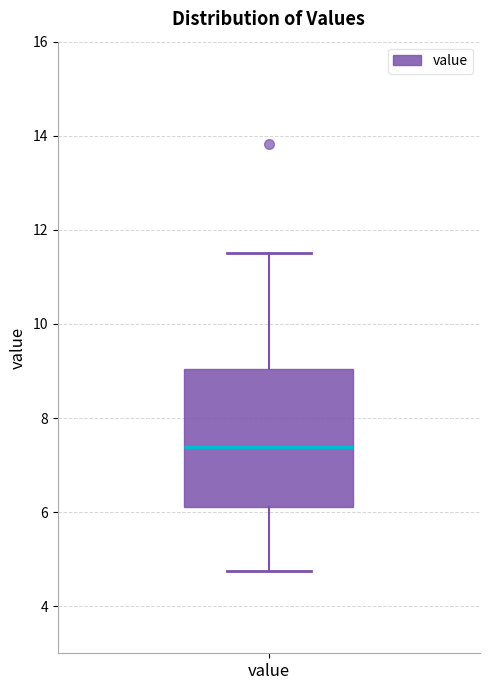

Transcribe this box plot: give where the median line is, the range the box spans, and where the two whiskers end, as read against the y-axis. The values are not printed on the chart, so give them approximately, as read against the axis.

median 7.4, box 6.2 to 9.0, whiskers 4.8 to 11.6